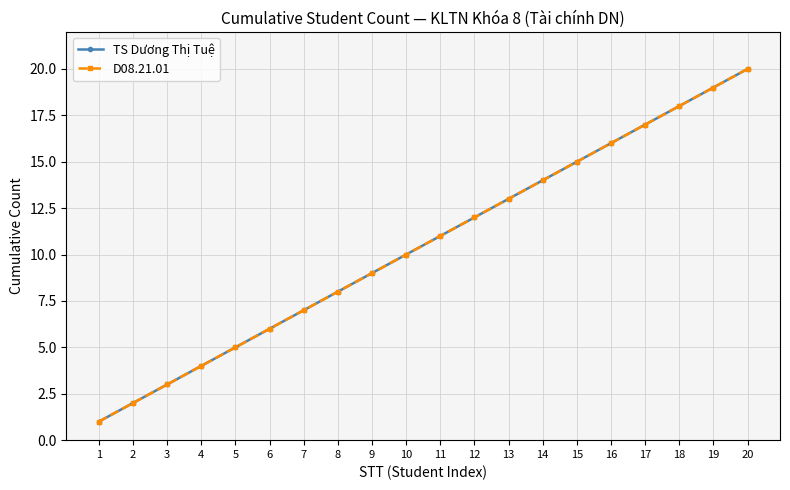

Is this an area chart (filled region under the line)?

No